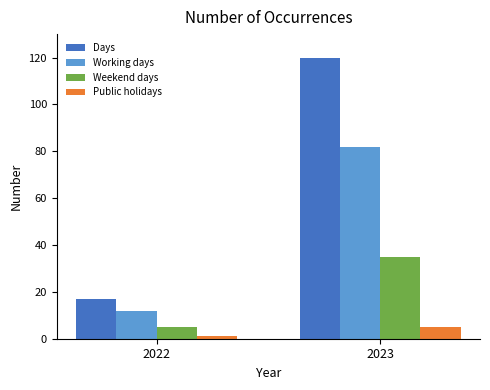

Rank the series by their average value, from highest to lowest.

Days, Working days, Weekend days, Public holidays